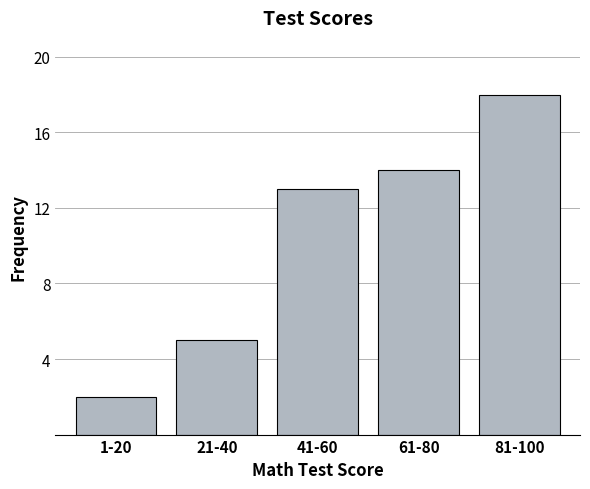

Reading left to right, what are all the values shown in this chart?

2	5	13	14	18